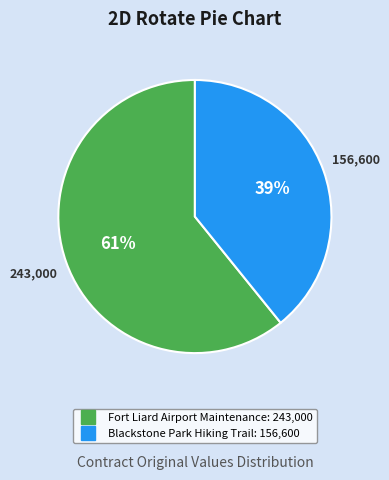

To the nearest percent, what portion does Fort Liard Airport Maintenance represent?

61%